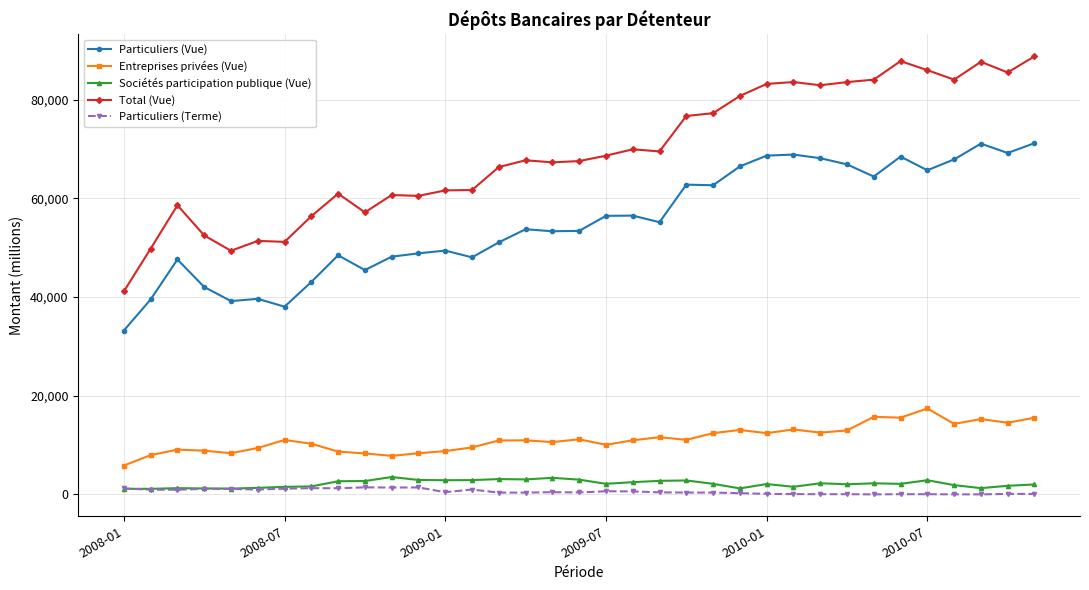

What is the value of the Particuliers (Terme) point at the 25th from the left?

100.1